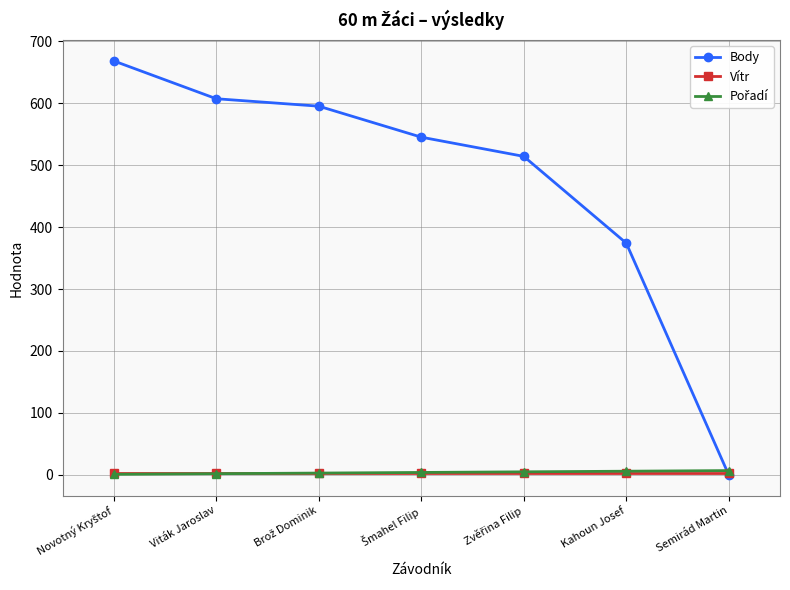

Which series has the largest range (max minus min)?

Body